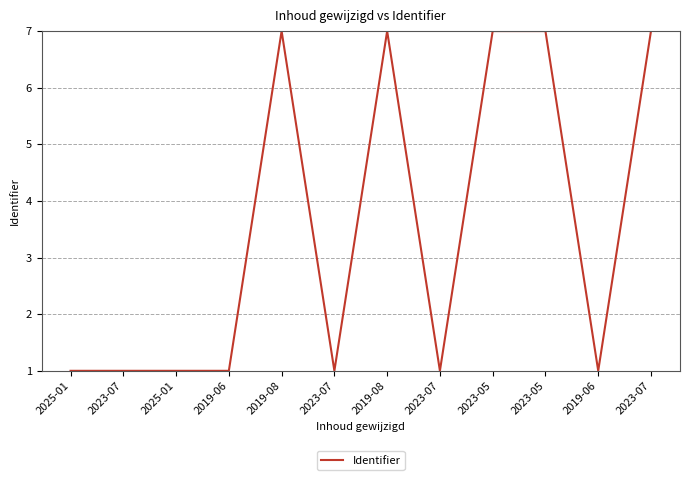

Which label corresponds to the smallest value in the chart?

2025-01